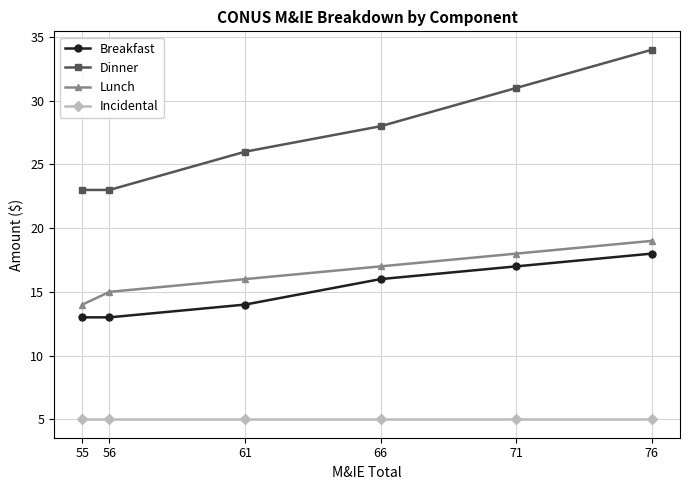

What is the spread (max minus min) of values at 55?

18